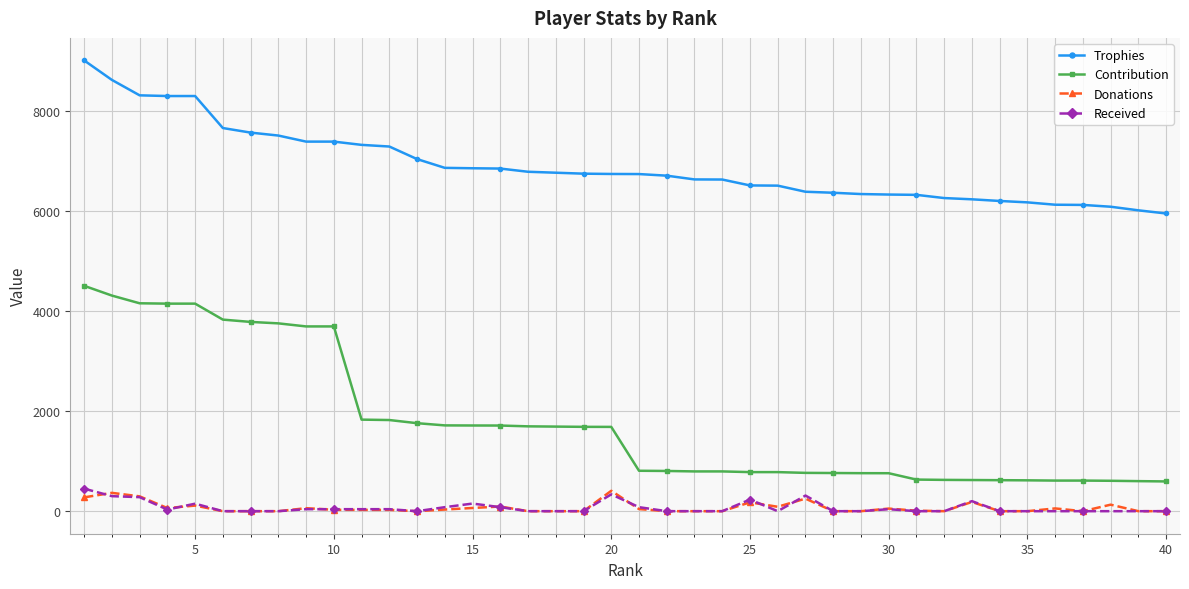

What is the highest value of the Donations series?

407